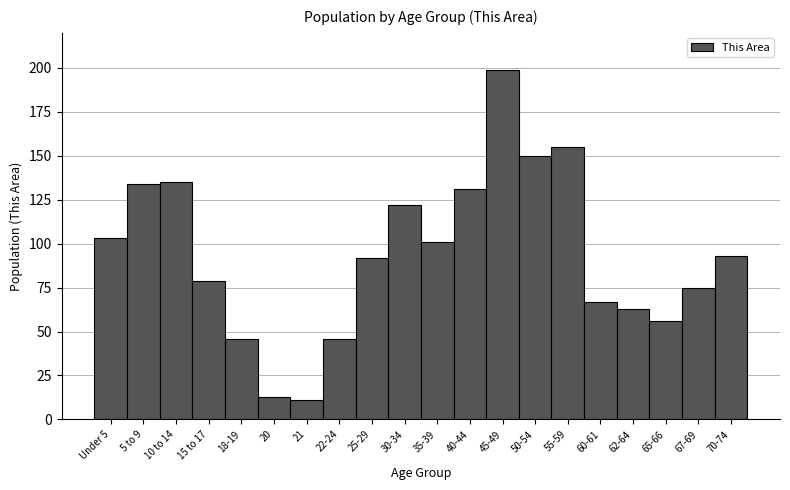

Reading right to left, what are all the values shown in this chart?

70-74=93	67-69=75	65-66=56	62-64=63	60-61=67	55-59=155	50-54=150	45-49=199	40-44=131	35-39=101	30-34=122	25-29=92	22-24=46	21=11	20=13	18-19=46	15 to 17=79	10 to 14=135	5 to 9=134	Under 5=103